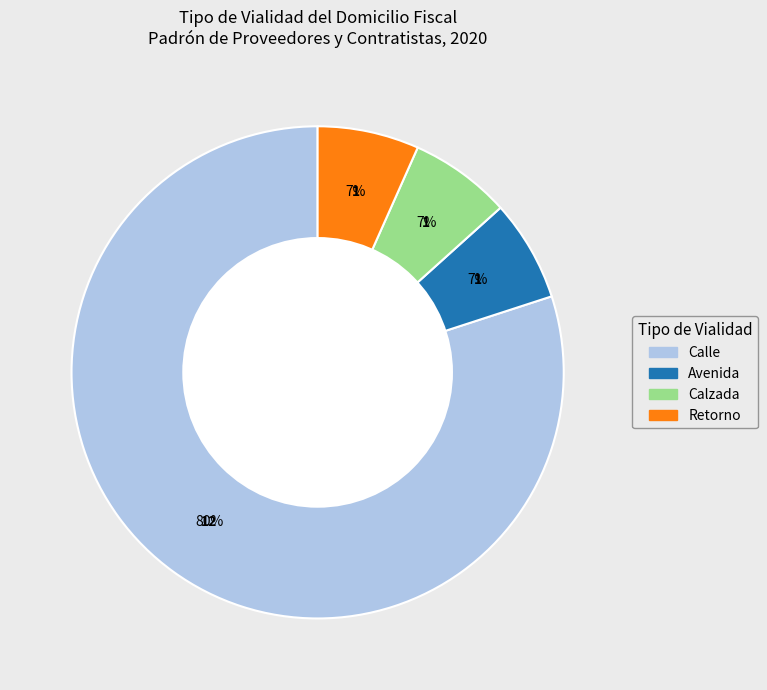

Which category accounts for the majority?

Calle